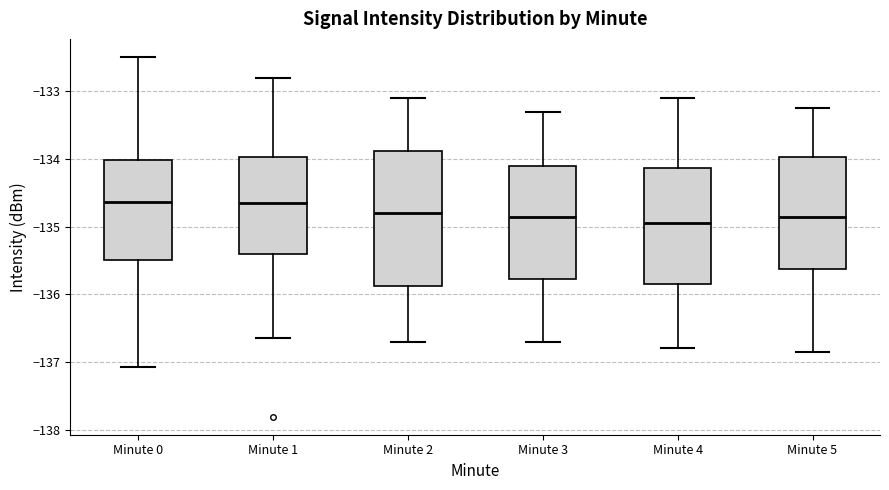

Comparing the boxes themselves (not the whiskers), which one is the tallest?

Minute 2